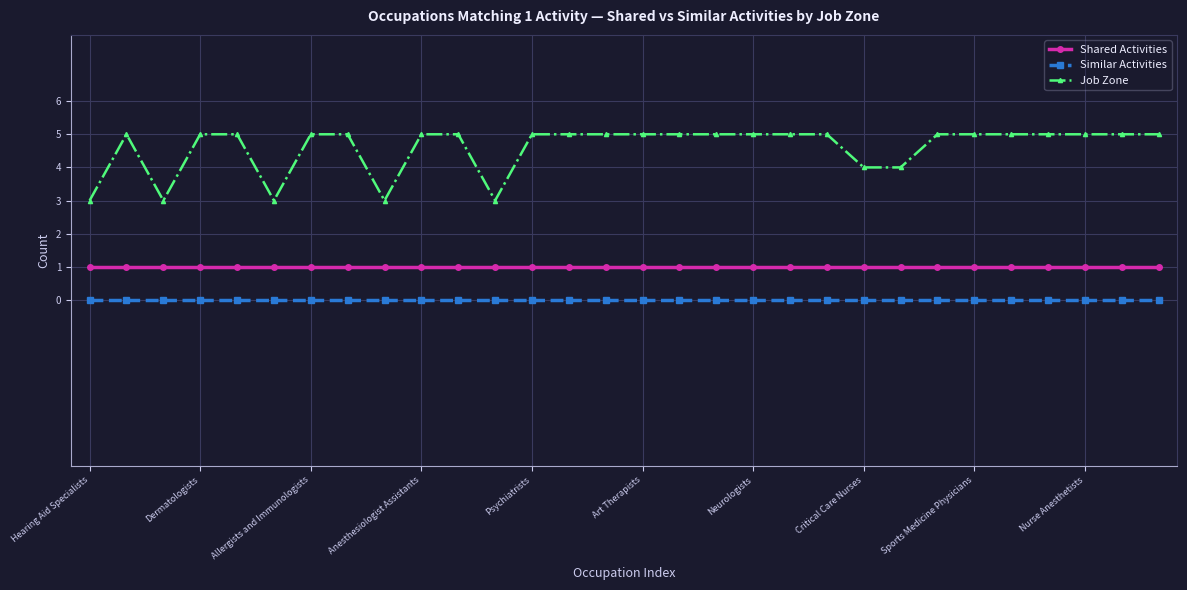

Rank the series by their average value, from lowest to highest.

Similar Activities, Shared Activities, Job Zone